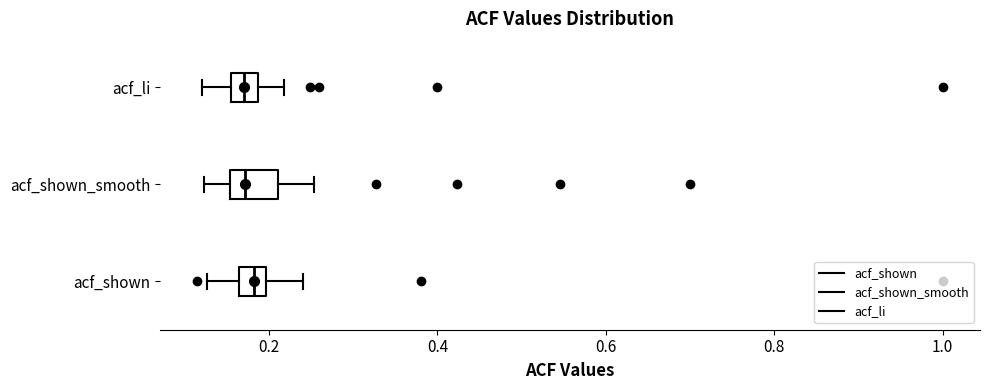

Reading bottom to top, transcribe this box plot: for each box, give where its median line is, the range the box spans, and where its two whiskers end, as read against the x-axis. The values are not printed on the chart, so give them approximately, as read against the axis.

acf_shown: median 0.18, box 0.16 to 0.20, whiskers 0.12 to 0.24
acf_shown_smooth: median 0.18, box 0.16 to 0.22, whiskers 0.12 to 0.26
acf_li: median 0.18 (inside the box), box 0.16 to 0.18, whiskers 0.12 to 0.22